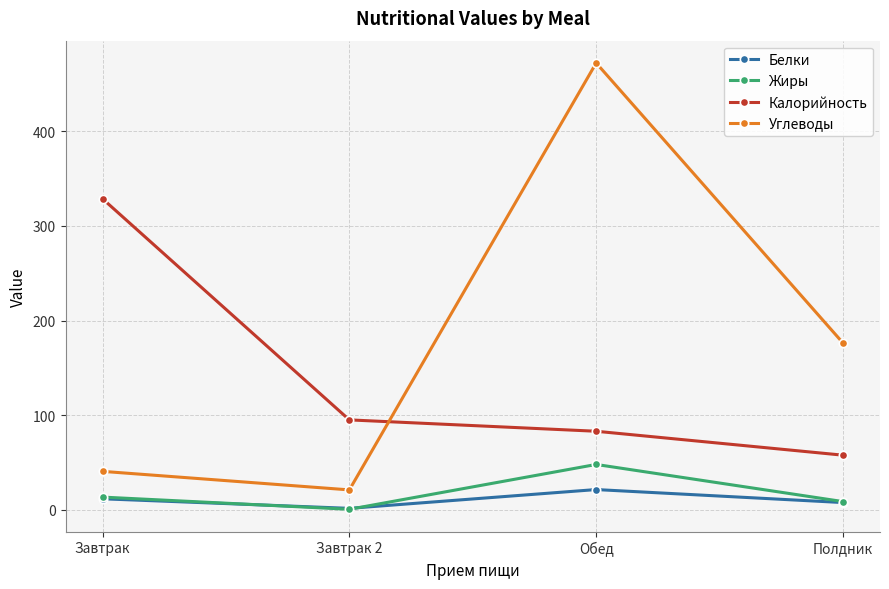

What is the difference between the Белки values at Полдник and Завтрак 2?

6.1